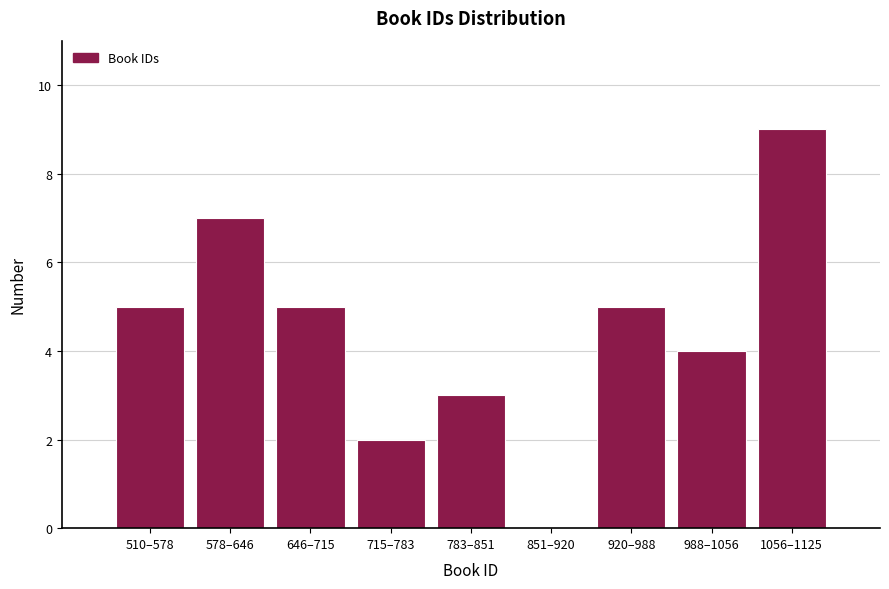

Reading right to left, transcribe all the data shown in this chart.

1056–1125=9	988–1056=4	920–988=5	851–920=0	783–851=3	715–783=2	646–715=5	578–646=7	510–578=5